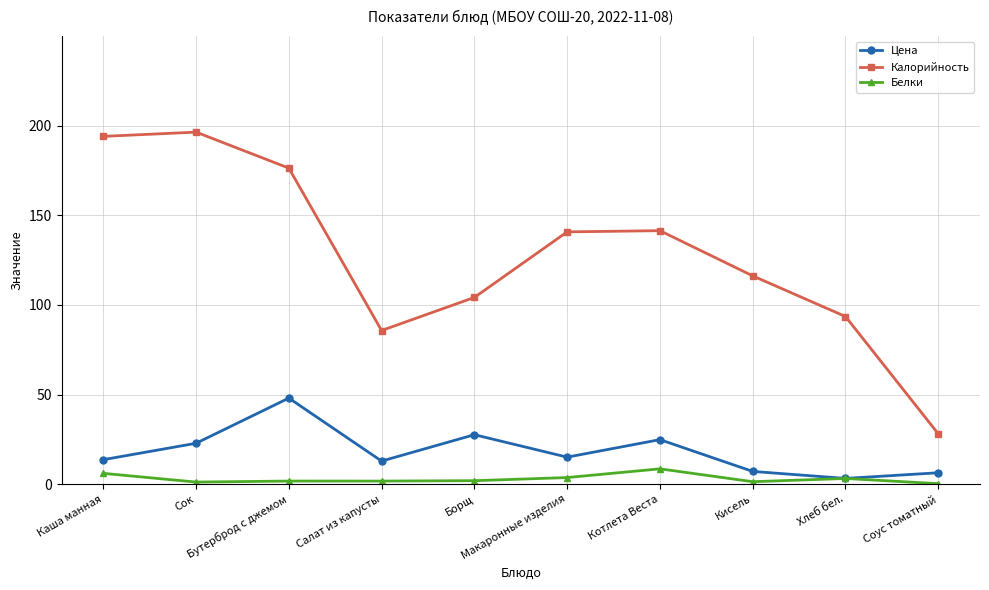

What is the approximate value of Белки at Сок?

1.2